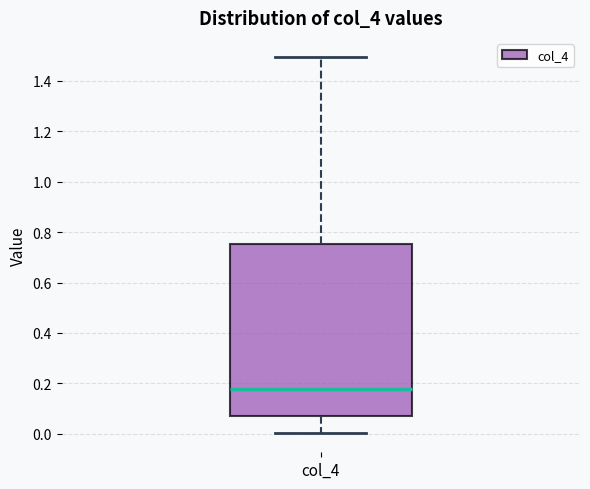

Read this box plot against the y-axis: the position of the median line, the range covered by the box, and the ends of both whiskers. The values are not printed on the chart, so give them approximately, as read against the axis.

median 0.18, box 0.06 to 0.76, whiskers 0.00 to 1.50